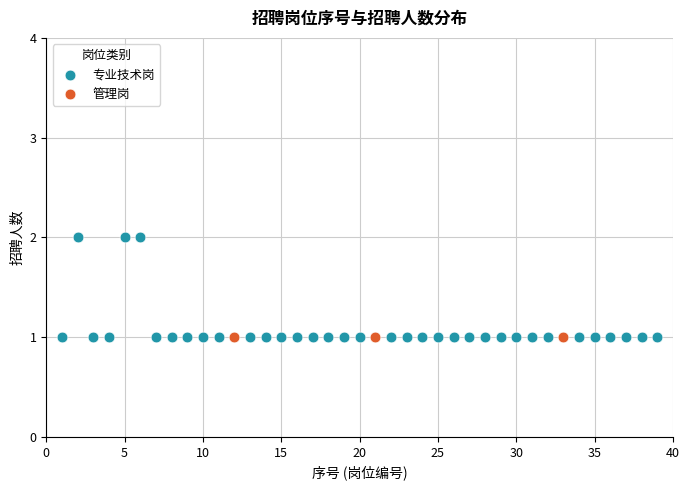

Which series reaches the maximum Y coordinate?

专业技术岗